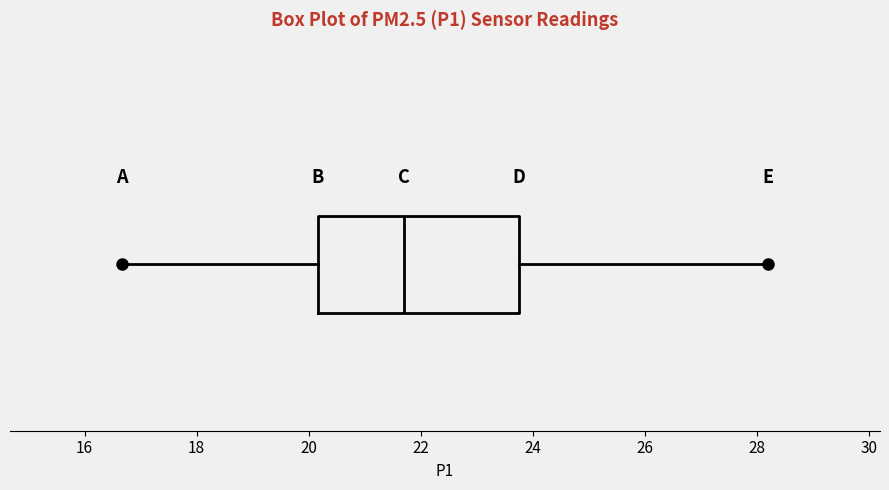

Transcribe this box plot: give where the median line is, the range the box spans, and where the two whiskers end, as read against the x-axis. The values are not printed on the chart, so give them approximately, as read against the axis.

median 21.8, box 20.2 to 23.8, whiskers 16.6 to 28.2